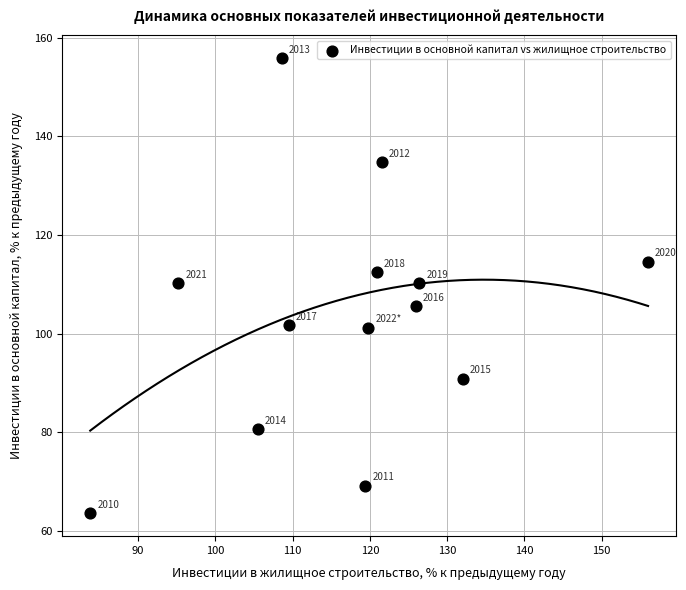

What Y value in the scatter plot is closest to 109?

110.2